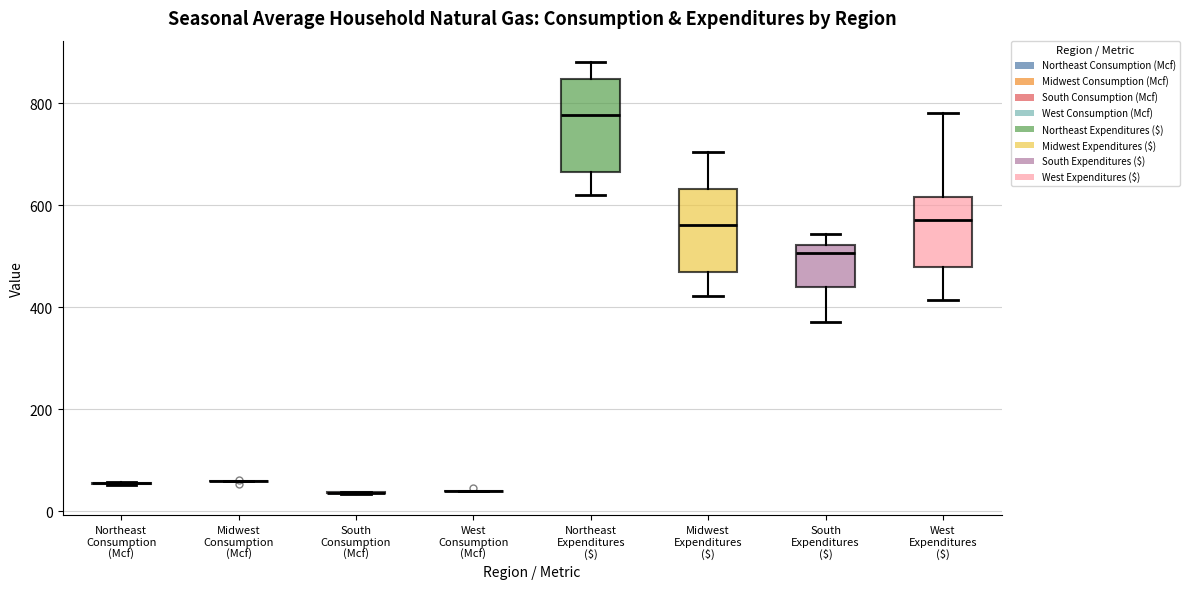

Reading left to right, transcribe this box plot: for each box, give where its median line is, the range the box spans, and where its two whiskers end, as read against the y-axis. The values are not printed on the chart, so give them approximately, as read against the axis.

Northeast Consumption (Mcf): box collapsed to a line at 60, whiskers 60 to 60
Midwest Consumption (Mcf): box collapsed to a line at 60, whiskers 60 to 60
South Consumption (Mcf): box collapsed to a line at 40, whiskers 40 to 40
West Consumption (Mcf): box collapsed to a line at 40, whiskers 40 to 40
Northeast Expenditures ($): median 780, box 660 to 840, whiskers 620 to 880
Midwest Expenditures ($): median 560, box 460 to 640, whiskers 420 to 700
South Expenditures ($): median 500, box 440 to 520, whiskers 380 to 540
West Expenditures ($): median 580, box 480 to 620, whiskers 420 to 780